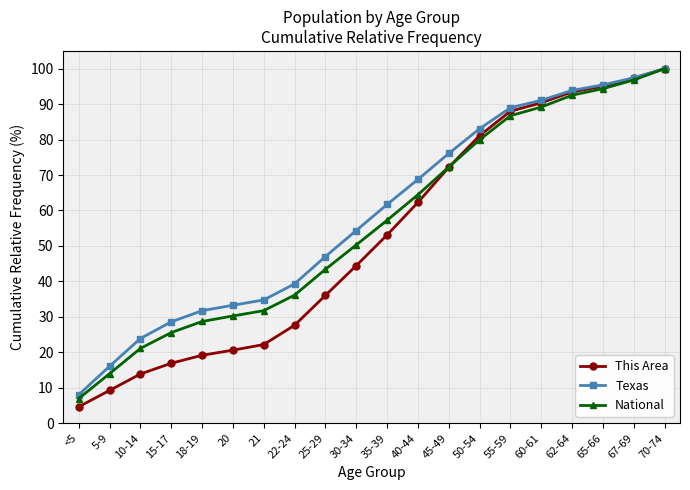

Which series has the largest range (max minus min)?

This Area